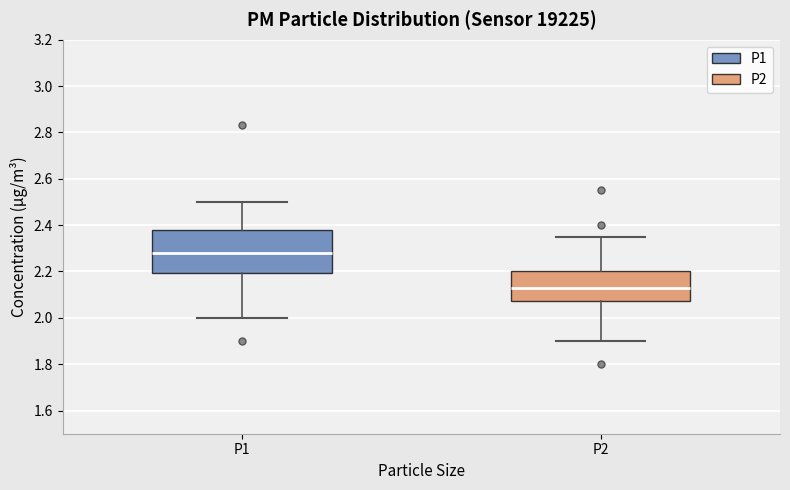

Reading left to right, transcribe this box plot: for each box, give where its median line is, the range the box spans, and where its two whiskers end, as read against the y-axis. The values are not printed on the chart, so give them approximately, as read against the axis.

P1: median 2.28, box 2.20 to 2.38, whiskers 2.00 to 2.50
P2: median 2.14, box 2.08 to 2.20, whiskers 1.90 to 2.36